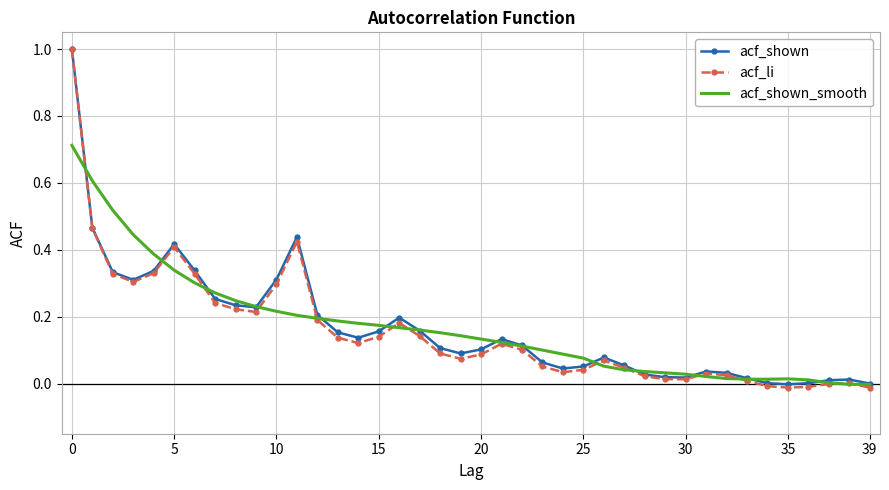

Which series has the largest range (max minus min)?

acf_li